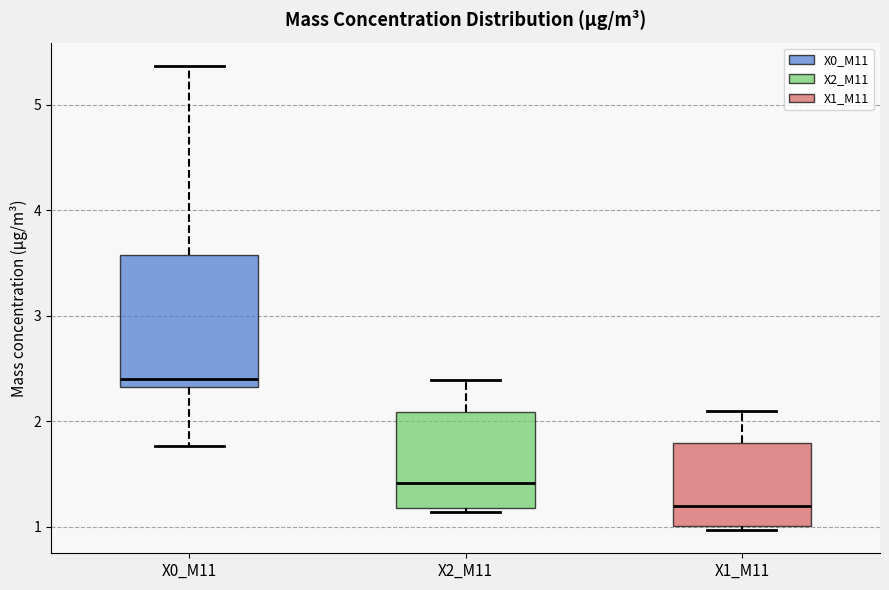

Reading left to right, transcribe this box plot: for each box, give where its median line is, the range the box spans, and where its two whiskers end, as read against the y-axis. The values are not printed on the chart, so give them approximately, as read against the axis.

X0_M11: median 2.4, box 2.3 to 3.6, whiskers 1.8 to 5.4
X2_M11: median 1.4, box 1.2 to 2.1, whiskers 1.1 to 2.4
X1_M11: median 1.2, box 1.0 to 1.8, whiskers 1.0 (just below the box's lower edge) to 2.1